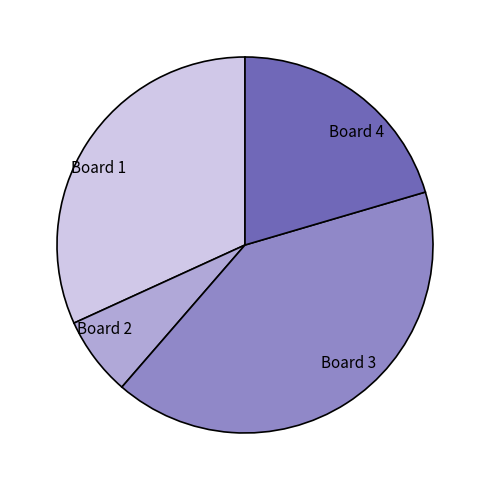

Which category has the smallest portion of the pie?

Board 2